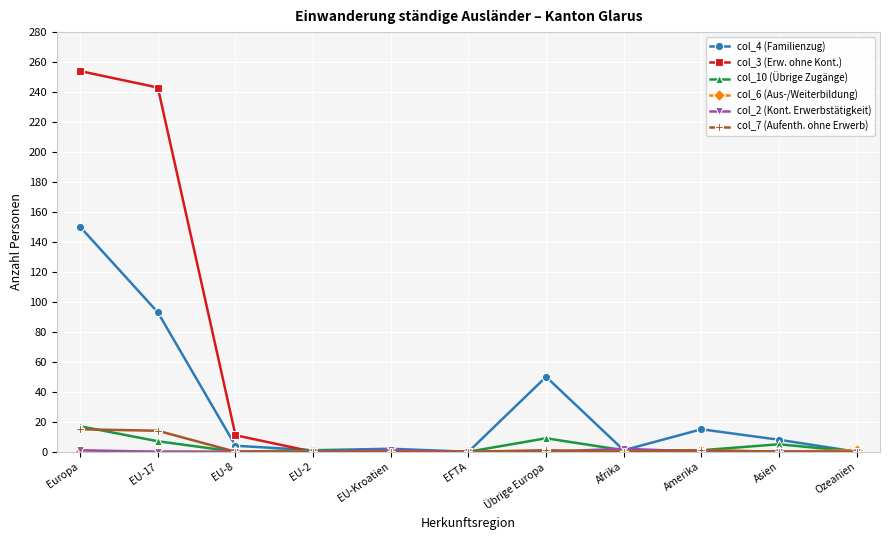

Which series has the largest total across all categories?

col_3 (Erw. ohne Kont.)